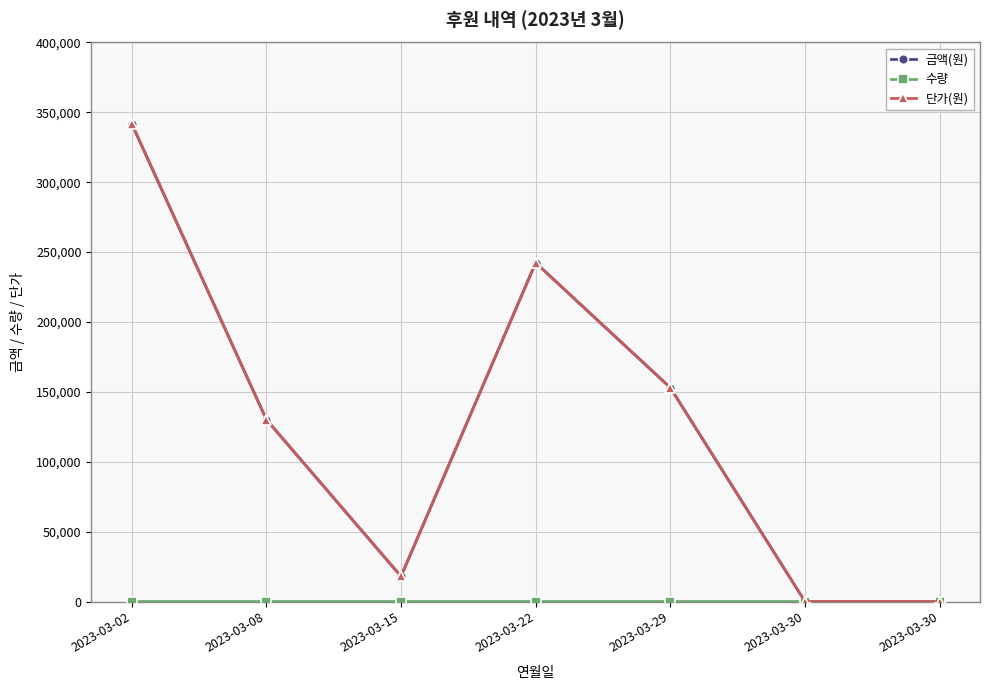

Which series has the largest total across all categories?

금액(원)